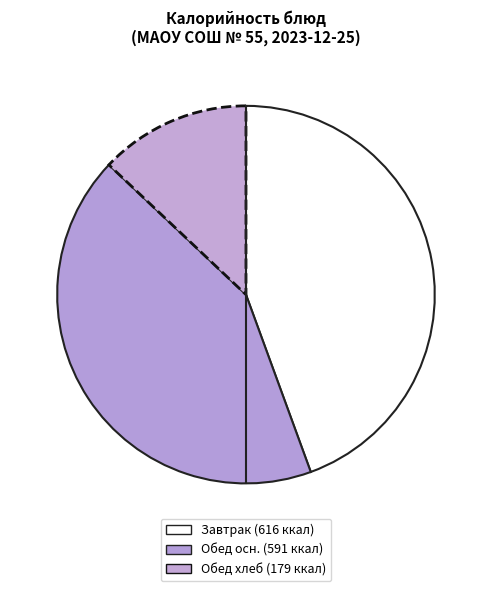

Count the number of slices in the pie.

3